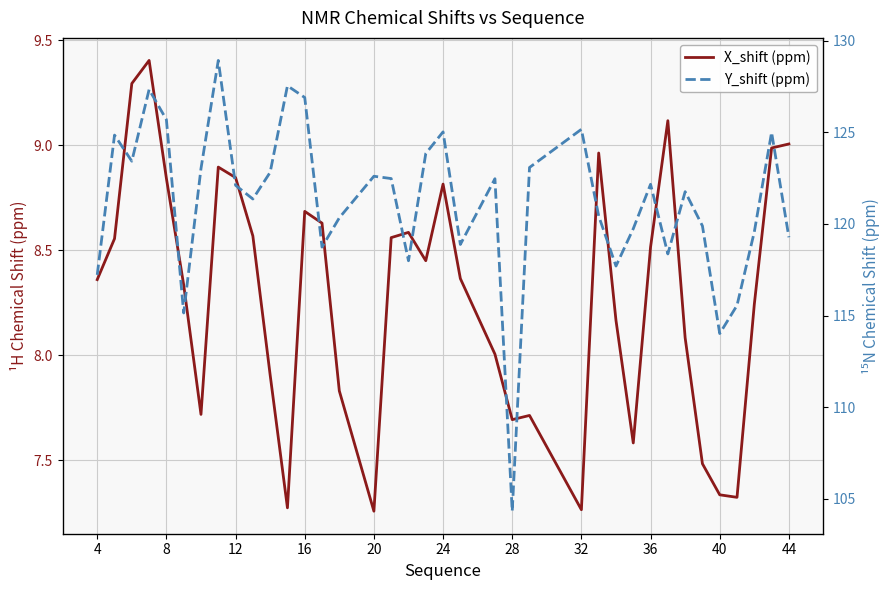

In X_shift (ppm), how many points are higher than both neighbors (excluding endpoints)?

8